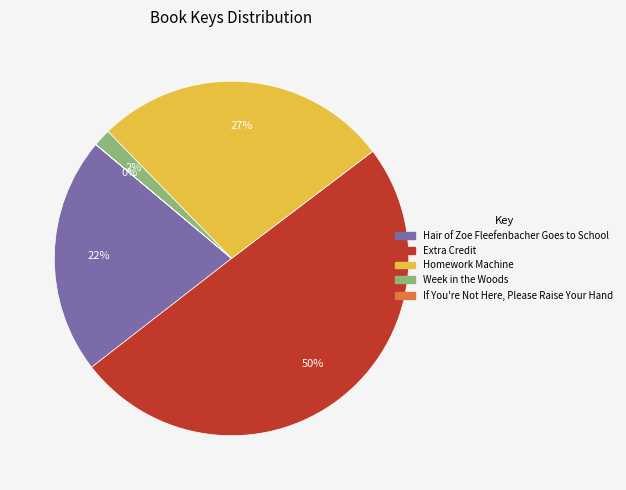

Between Homework Machine and Hair of Zoe Fleefenbacher Goes to School, which is larger?

Homework Machine